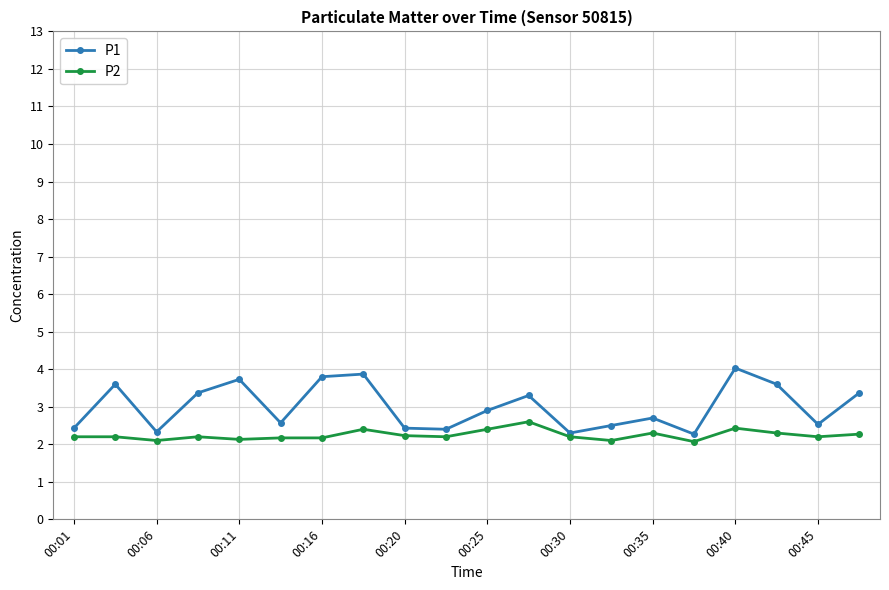

At how many categories does at least one series exceed 2?

20